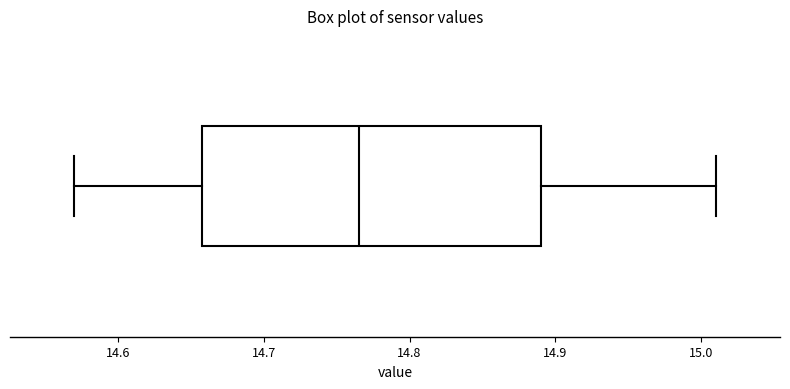

Transcribe this box plot: give where the median line is, the range the box spans, and where the two whiskers end, as read against the x-axis. The values are not printed on the chart, so give them approximately, as read against the axis.

median 14.77, box 14.66 to 14.89, whiskers 14.57 to 15.01